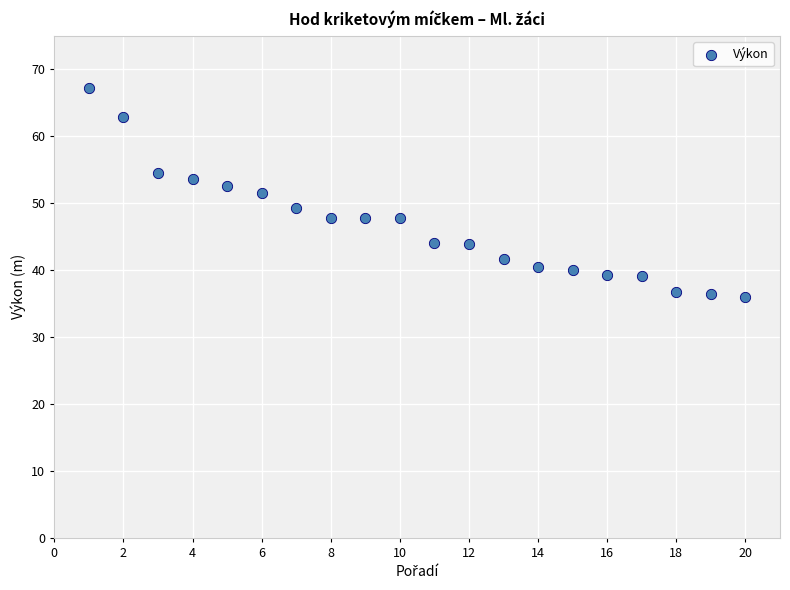

What is the range of X values (max minus min)?

19.0